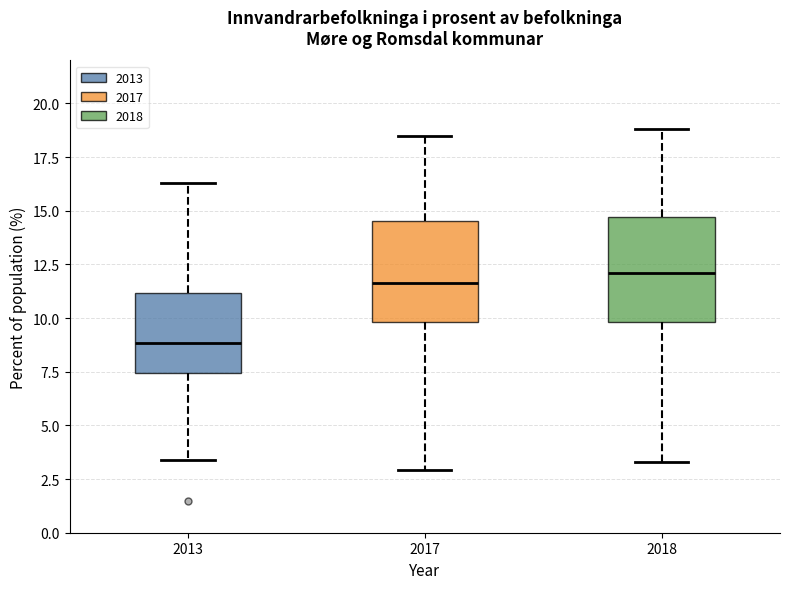

Reading left to right, read every box against the y-axis: the position of its median line, the range the box covers, and the ends of its whiskers. The values are not printed on the chart, so give them approximately, as read against the axis.

2013: median 9.0, box 7.5 to 11.0, whiskers 3.5 to 16.5
2017: median 11.5, box 10.0 to 14.5, whiskers 3.0 to 18.5
2018: median 12.0, box 10.0 to 14.5, whiskers 3.5 to 19.0